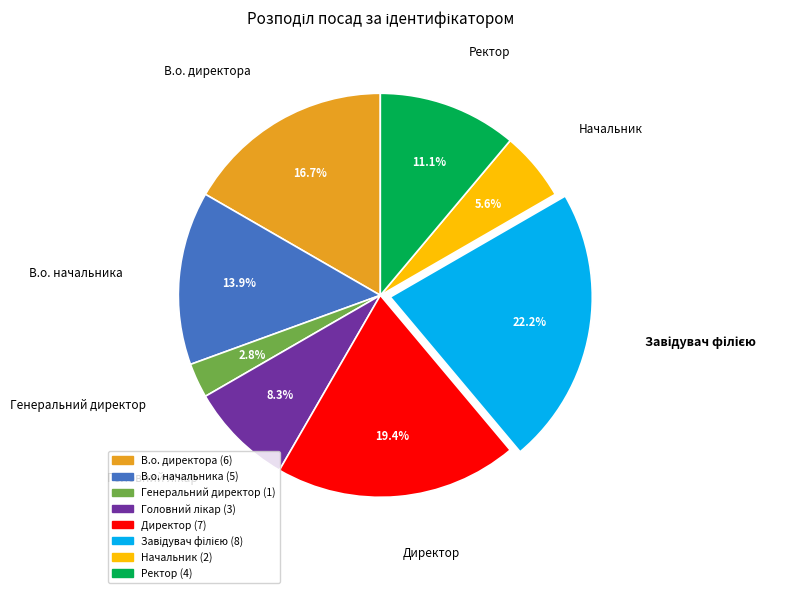

Which category has the smallest portion of the pie?

Генеральний директор